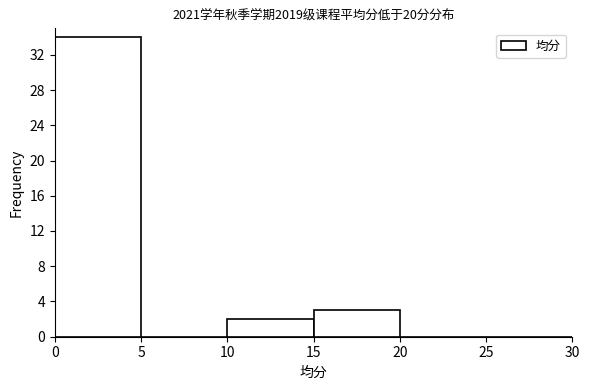

Over which range of the x-axis is the bar tallest?

0 to 5